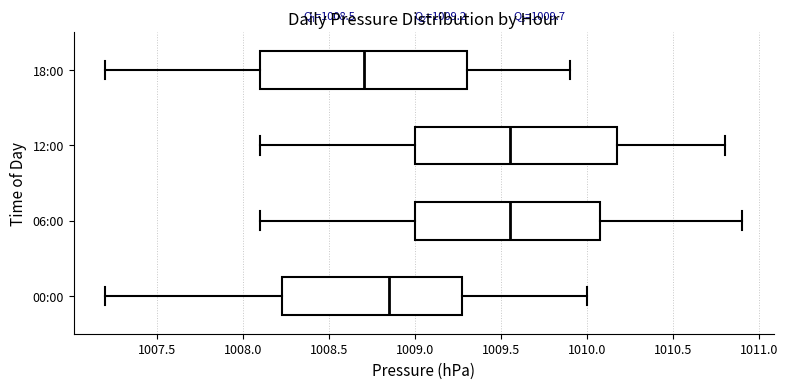

Which box's median line is the furthest to the left?

18:00